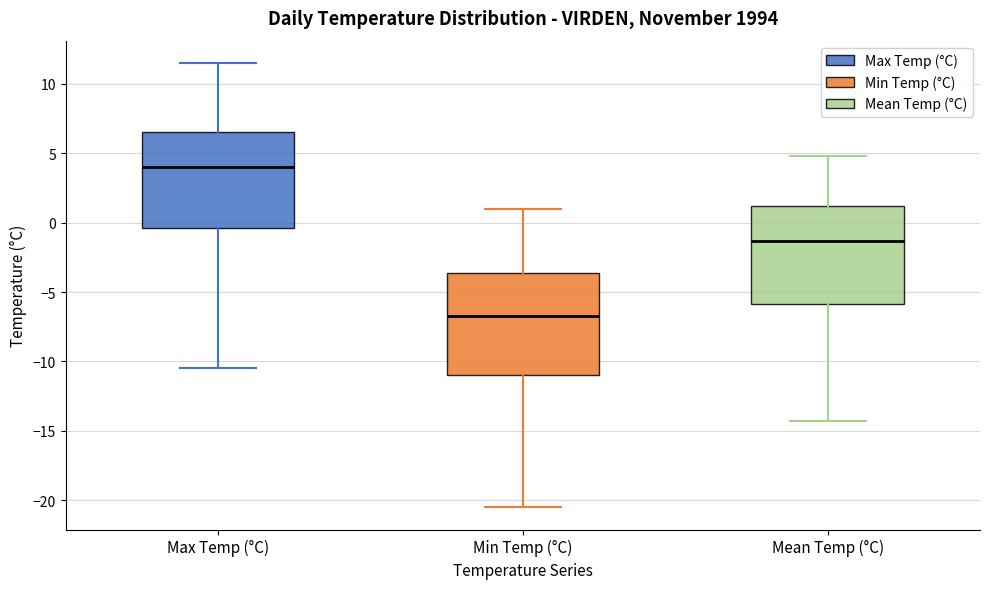

Where does the lower whisker of the box for Mean Temp (°C) end on the y-axis? The values are not printed on the chart, so give them approximately, as read against the axis.

-14.5